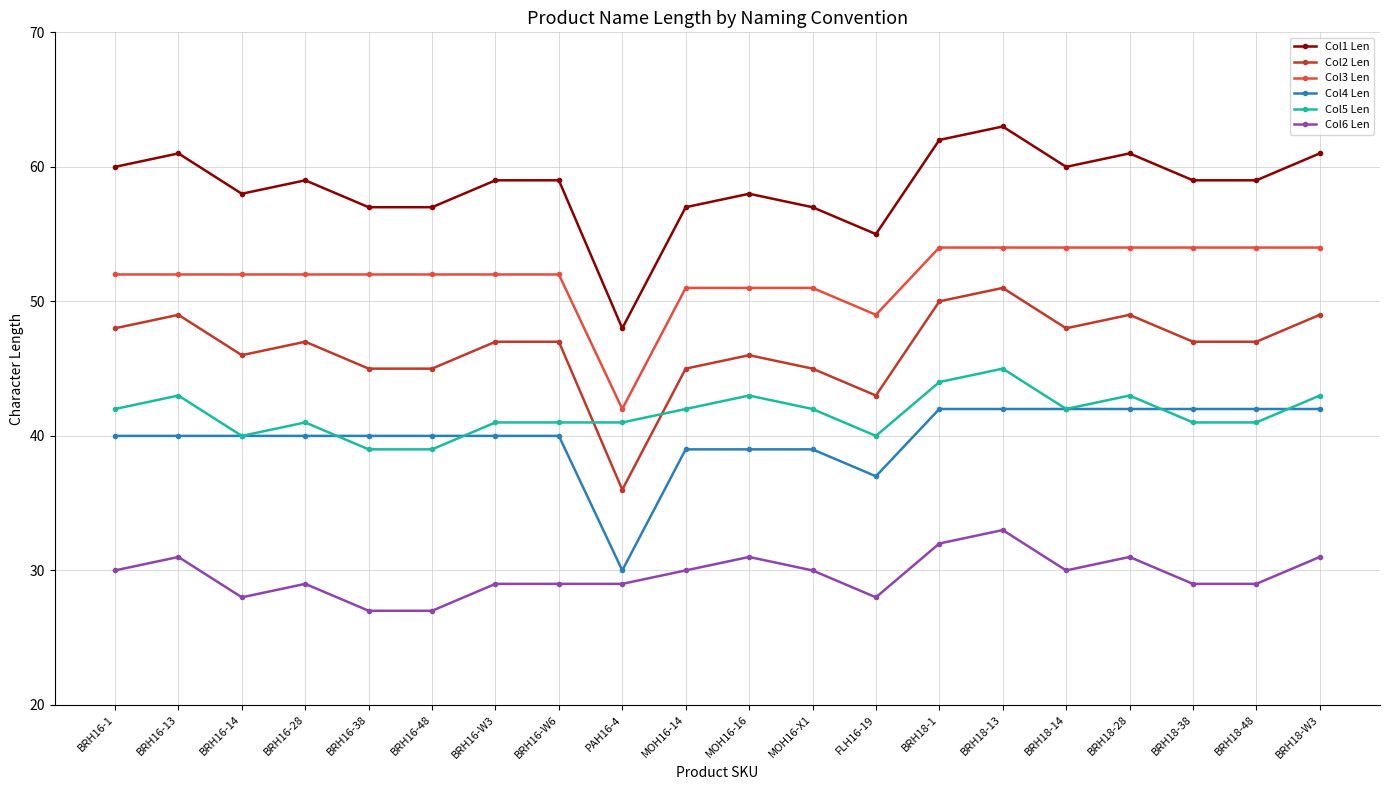

True or false: Col6 Len and Col3 Len intersect in this chart.

False